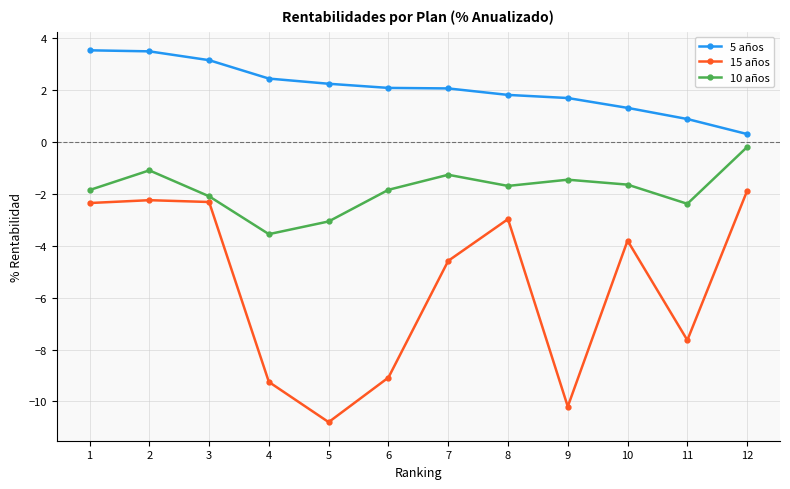

At which label does 5 años reach its minimum?

12